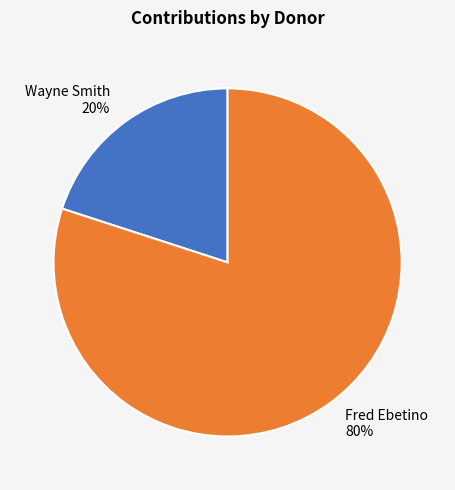

Do Wayne Smith and Fred Ebetino together represent more than half of the pie?

Yes